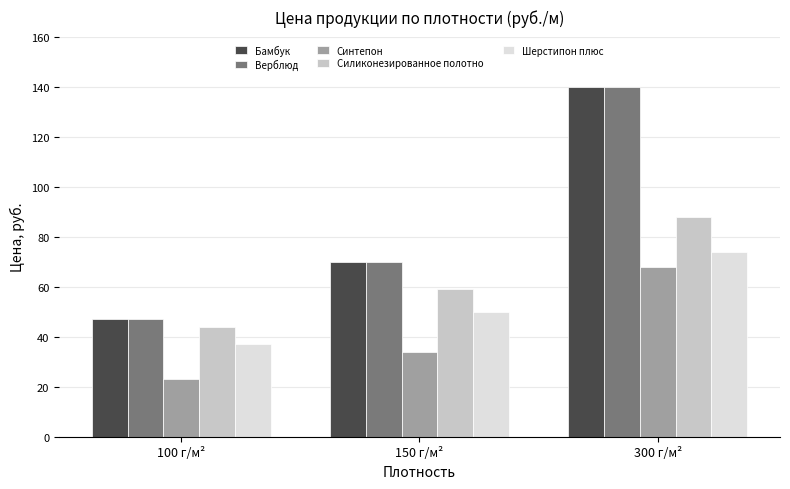

Reading right to left, extract all data points from this chart.

Бамбук: 300 г/м²=140	150 г/м²=70	100 г/м²=47
Верблюд: 300 г/м²=140	150 г/м²=70	100 г/м²=47
Синтепон: 300 г/м²=68	150 г/м²=34	100 г/м²=23
Силиконезированное полотно: 300 г/м²=88	150 г/м²=59	100 г/м²=44
Шерстипон плюс: 300 г/м²=74	150 г/м²=50	100 г/м²=37